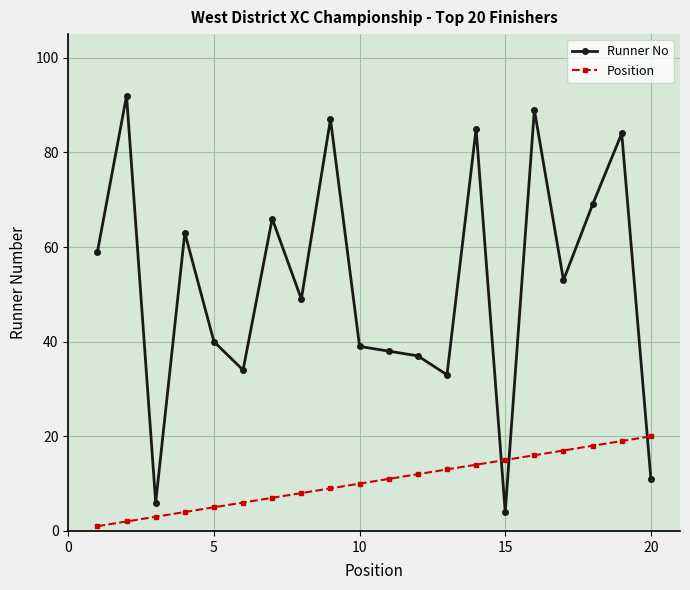

Which series has the widest spread of values?

Runner No